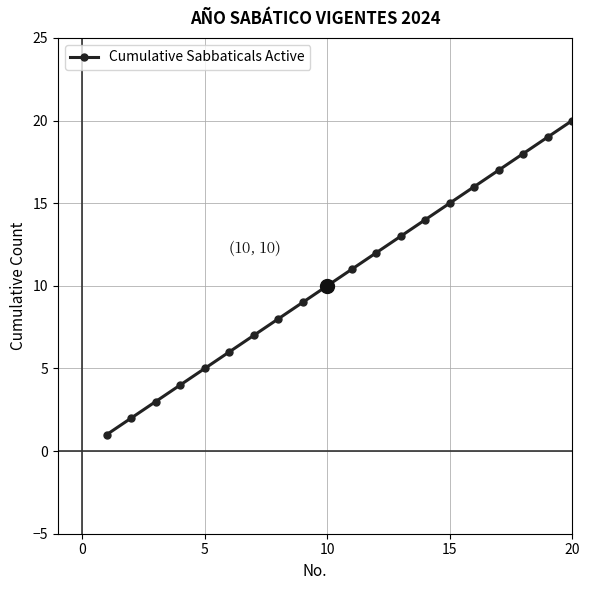

Is this an area chart (filled region under the line)?

No